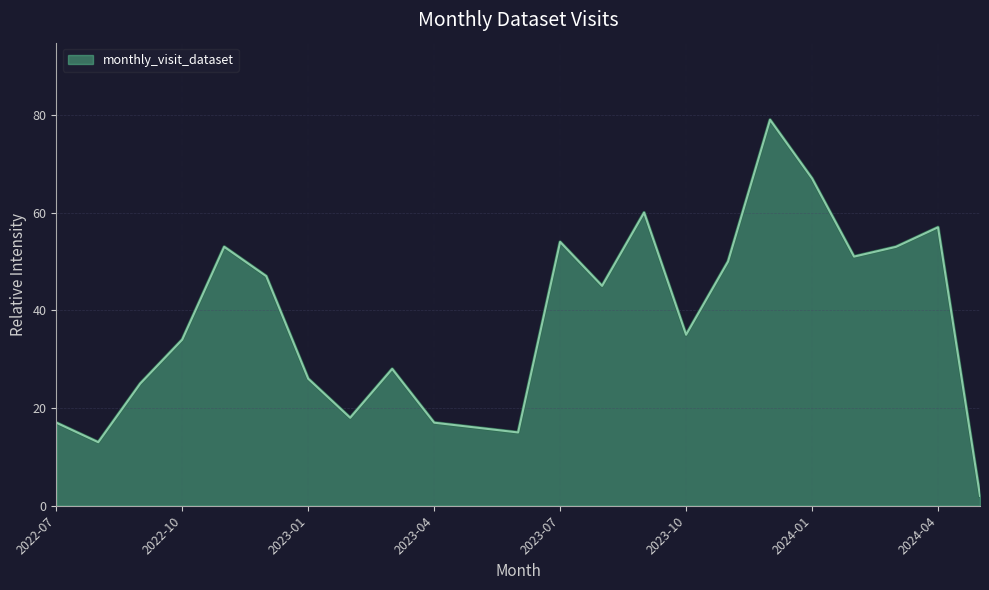

What is the average value?

37